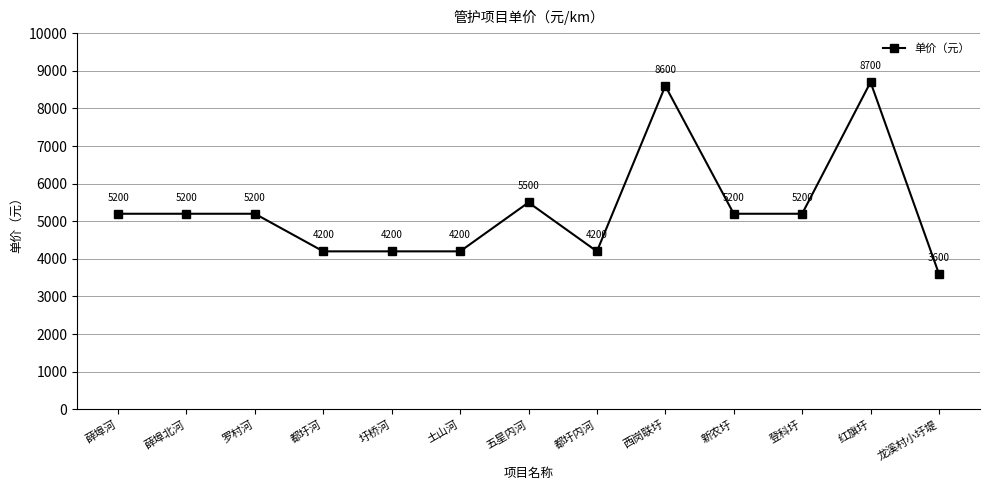

What value does the data have at 罗村河, to the nearest 10?

5200